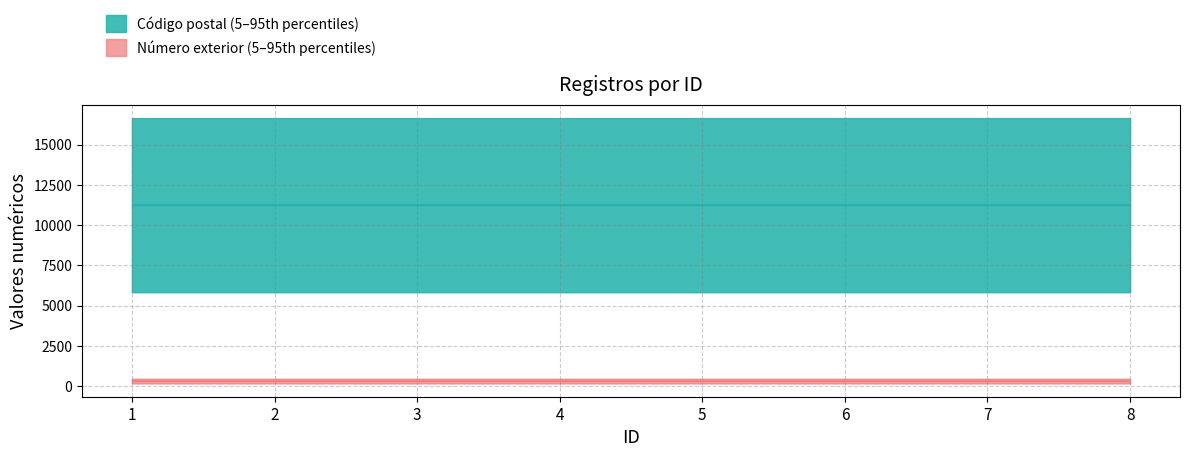

What is the average value of the Clave de la localidad series?

303.9